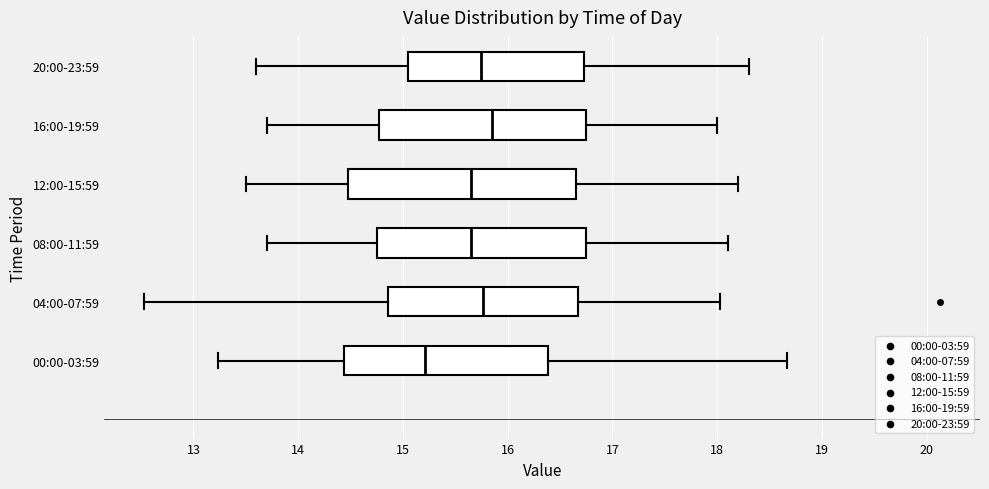

Reading bottom to top, read every box against the x-axis: the position of its median line, the range the box covers, and the ends of its whiskers. The values are not printed on the chart, so give them approximately, as read against the axis.

00:00-03:59: median 15.2, box 14.4 to 16.4, whiskers 13.2 to 18.7
04:00-07:59: median 15.8, box 14.9 to 16.7, whiskers 12.5 to 18.0
08:00-11:59: median 15.7, box 14.8 to 16.8, whiskers 13.7 to 18.1
12:00-15:59: median 15.7, box 14.5 to 16.7, whiskers 13.5 to 18.2
16:00-19:59: median 15.9, box 14.8 to 16.8, whiskers 13.7 to 18.0
20:00-23:59: median 15.8, box 15.1 to 16.7, whiskers 13.6 to 18.3